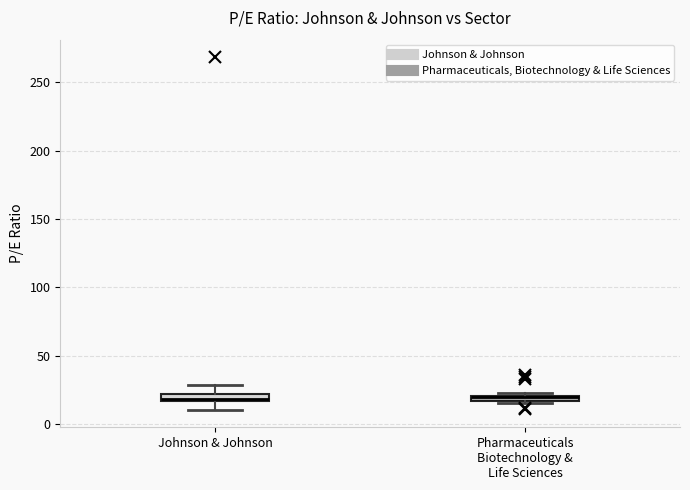

Where does the lower whisker of the box for Johnson & Johnson end on the y-axis? The values are not printed on the chart, so give them approximately, as read against the axis.

10